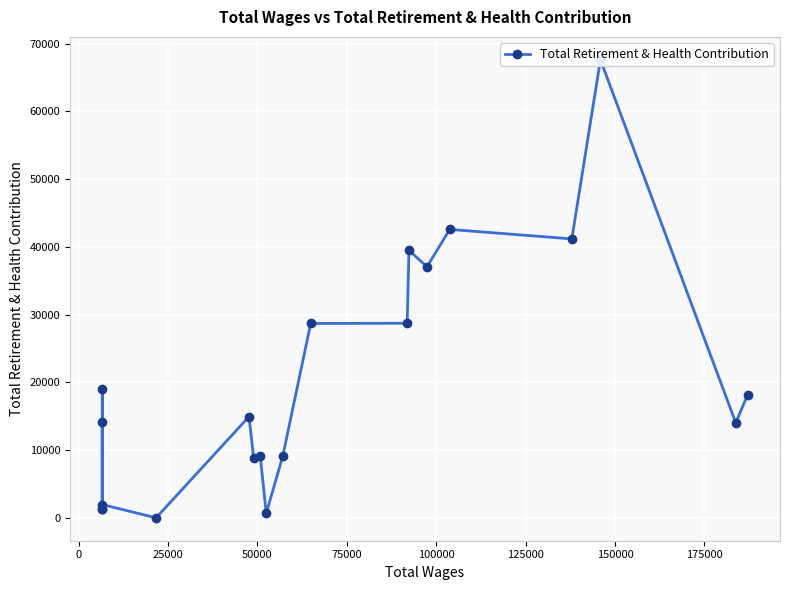

What is the value of the 1st point from the left?

18200